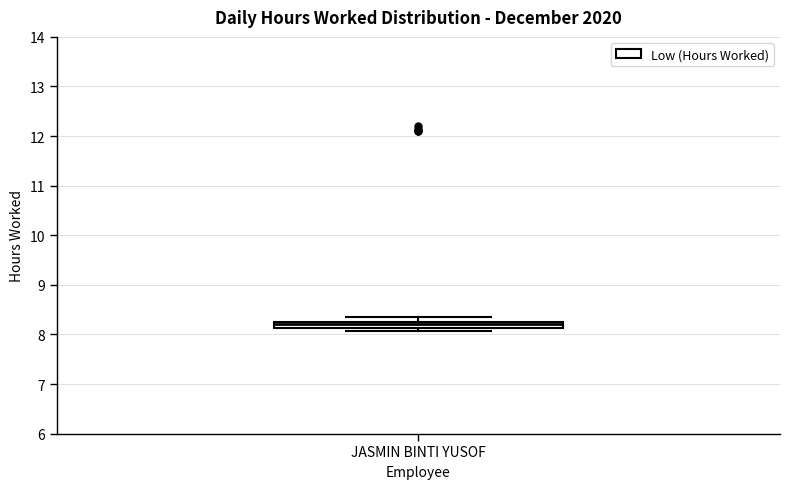

Where is the lower edge of the box for JASMIN BINTI YUSOF on the y-axis? The values are not printed on the chart, so give them approximately, as read against the axis.

8.1